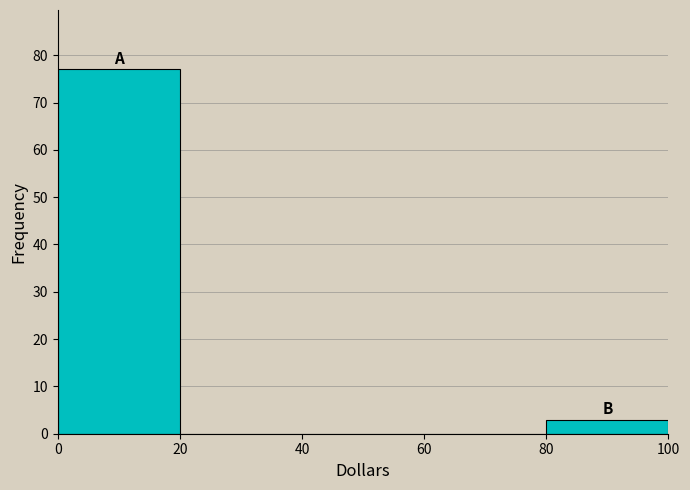

Reading left to right, transcribe this chart: for each bar, give the range it covers on the x-axis and its height. The values are not printed on the chart, so give them approximately, as read against the axis.

0 to 20: 77
20 to 40: 0
40 to 60: 0
60 to 80: 0
80 to 100: 3